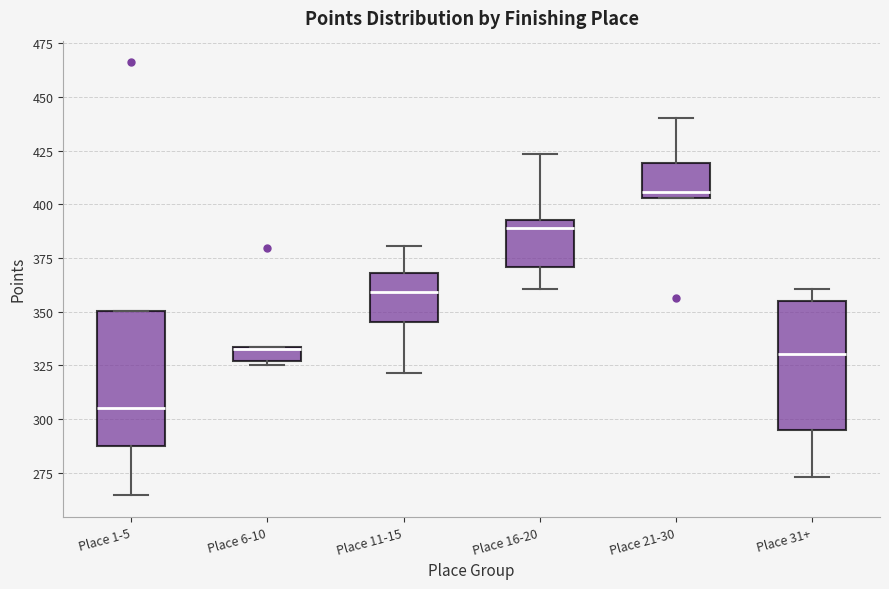

Where is the upper edge of the box for Place 21-30 on the y-axis? The values are not printed on the chart, so give them approximately, as read against the axis.

420